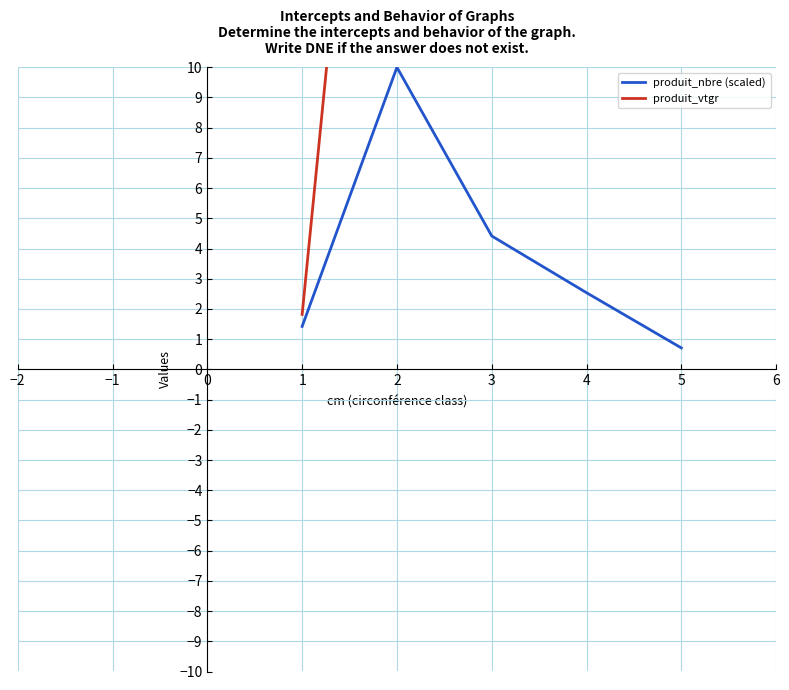

Rank the series by their maximum value, from highest to lowest.

produit_vtgr, produit_nbre (scaled)